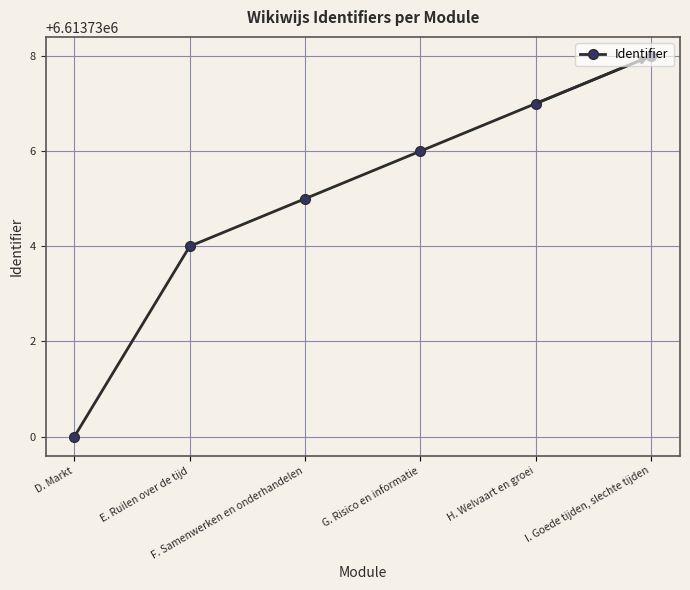

Rank the categories by value from highest to lowest.

I. Goede tijden, slechte tijden, H. Welvaart en groei, G. Risico en informatie, F. Samenwerken en onderhandelen, E. Ruilen over de tijd, D. Markt